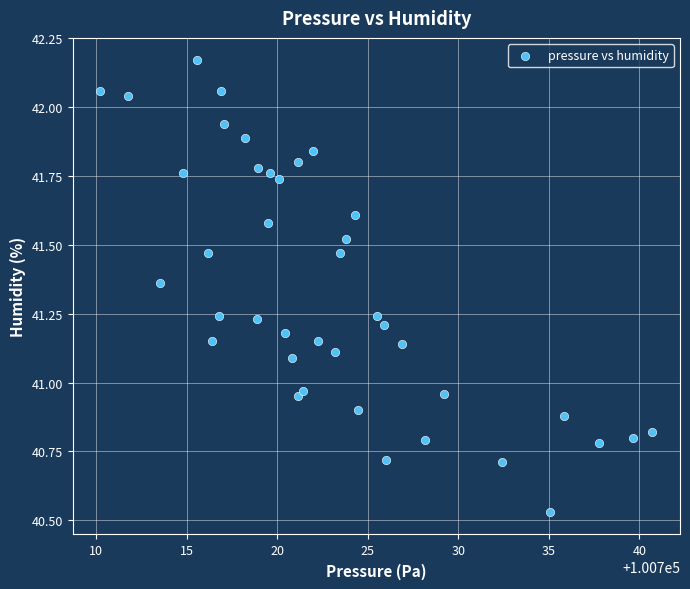

What is the range of X values (max minus min)?

30.5